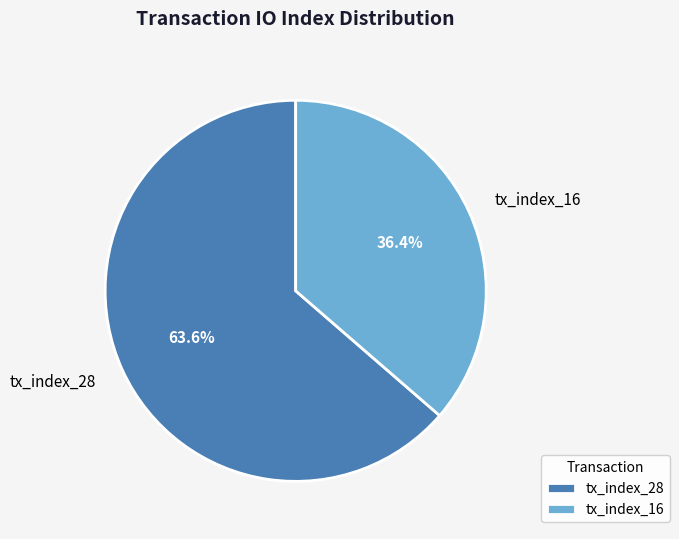

What percentage is the tx_index_28 slice, to the nearest percent?

64%